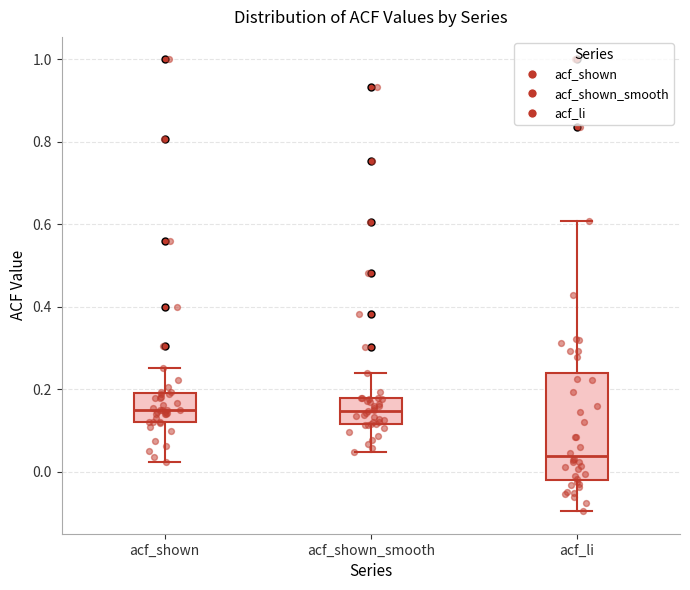

Reading left to right, transcribe this box plot: for each box, give where its median line is, the range the box spans, and where its two whiskers end, as read against the y-axis. The values are not printed on the chart, so give them approximately, as read against the axis.

acf_shown: median 0.14, box 0.12 to 0.20, whiskers 0.02 to 0.26
acf_shown_smooth: median 0.14, box 0.12 to 0.18, whiskers 0.04 to 0.24
acf_li: median 0.04, box -0.02 to 0.24, whiskers -0.10 to 0.60